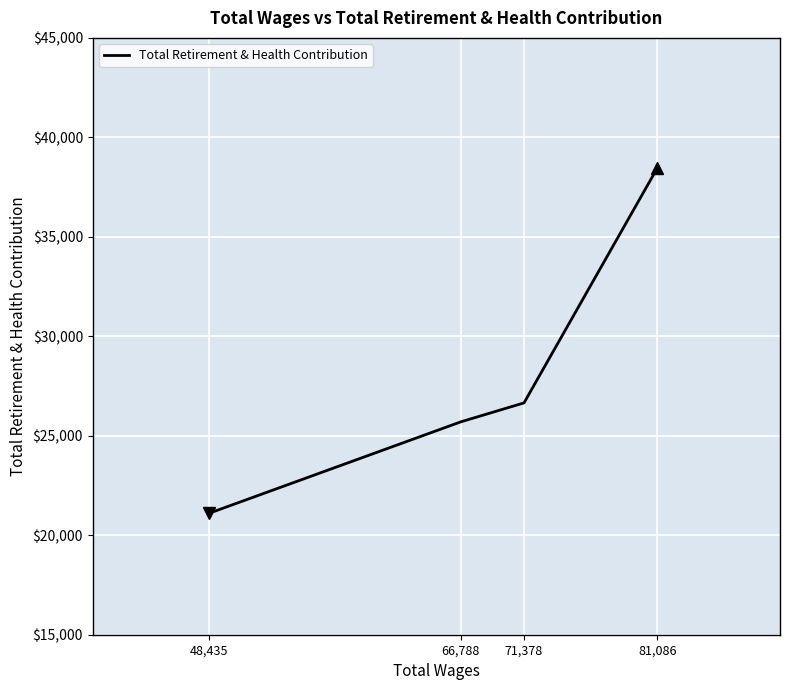

How many lines are shown in the chart?

1